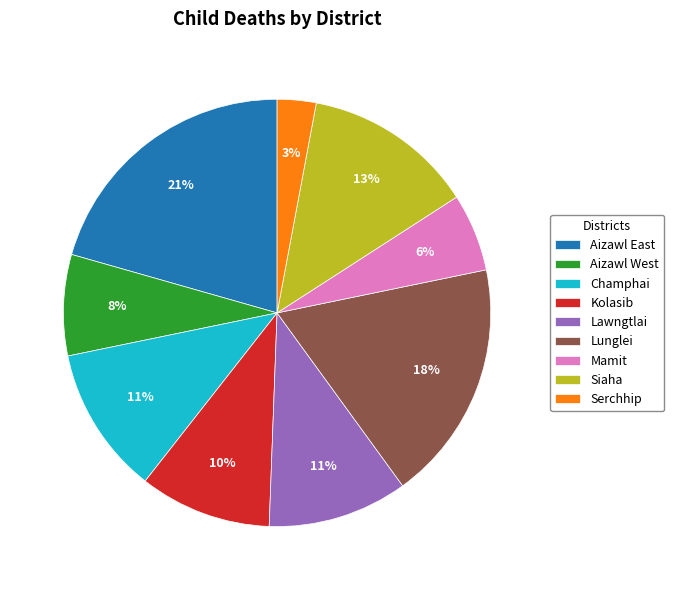

What percentage is the Lawngtlai slice, to the nearest percent?

11%